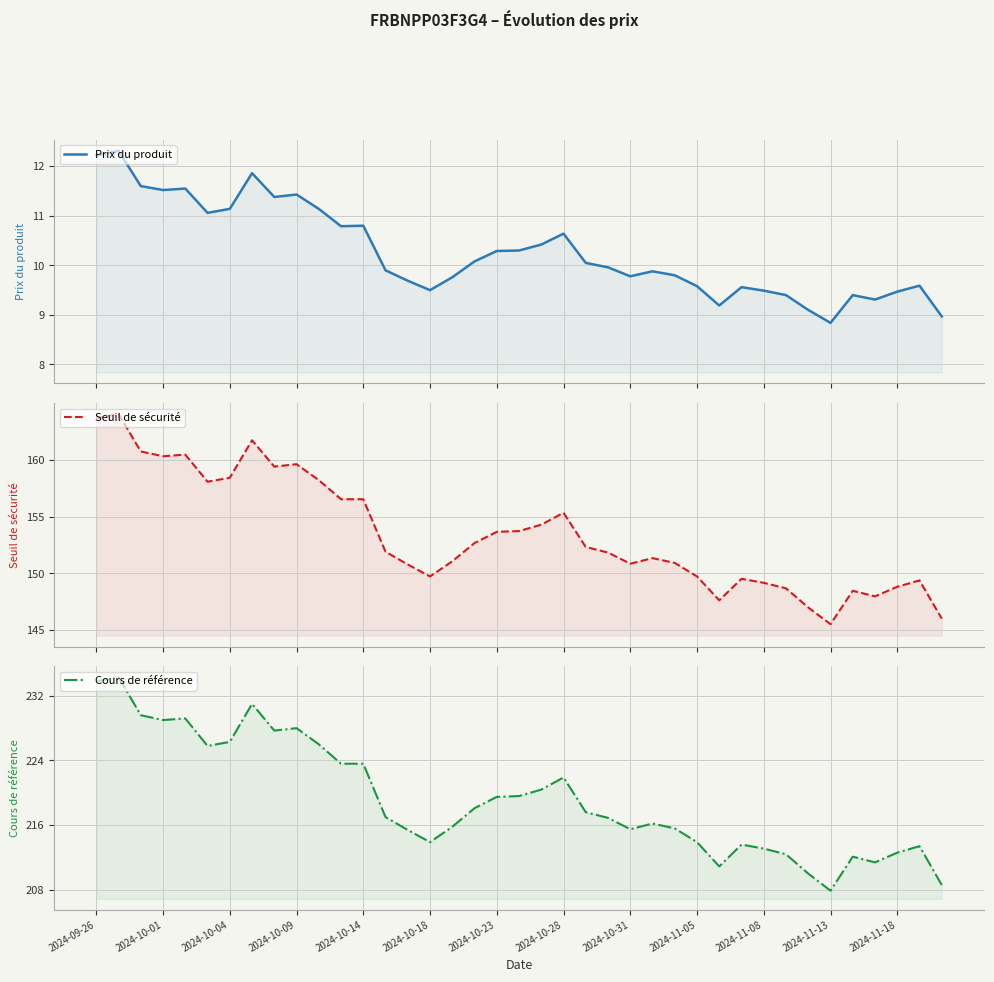

True or false: Seuil de sécurité and Prix du produit cross at least once.

False